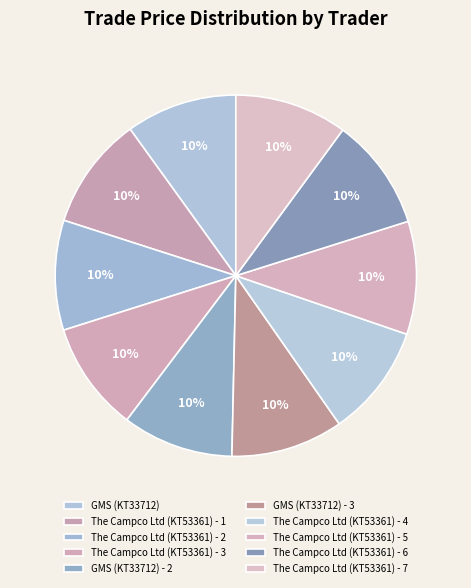

What is the total percentage of GMS (KT33712) and The Campco Ltd (KT53361) - 3?

19.8%